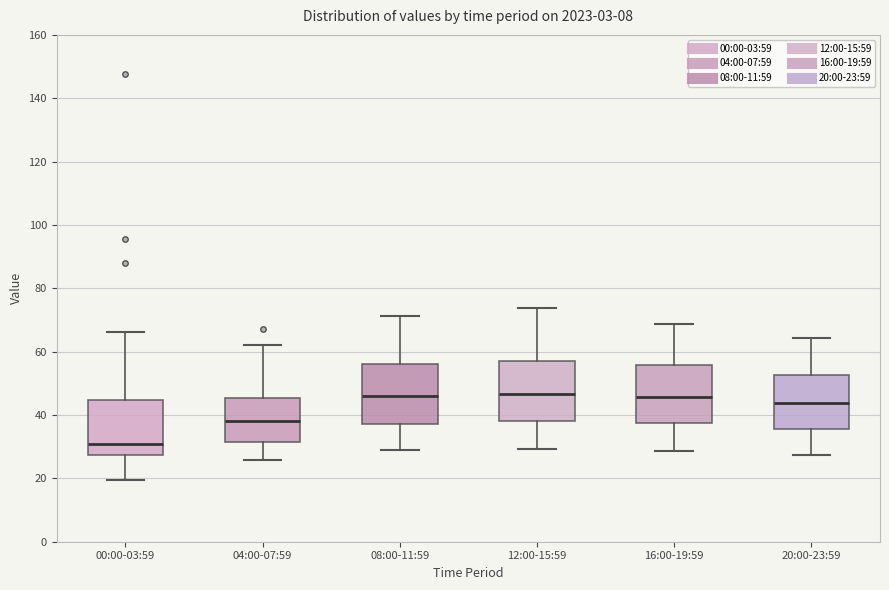

Where does the lower whisker of the box for 16:00-19:59 end on the y-axis? The values are not printed on the chart, so give them approximately, as read against the axis.

28